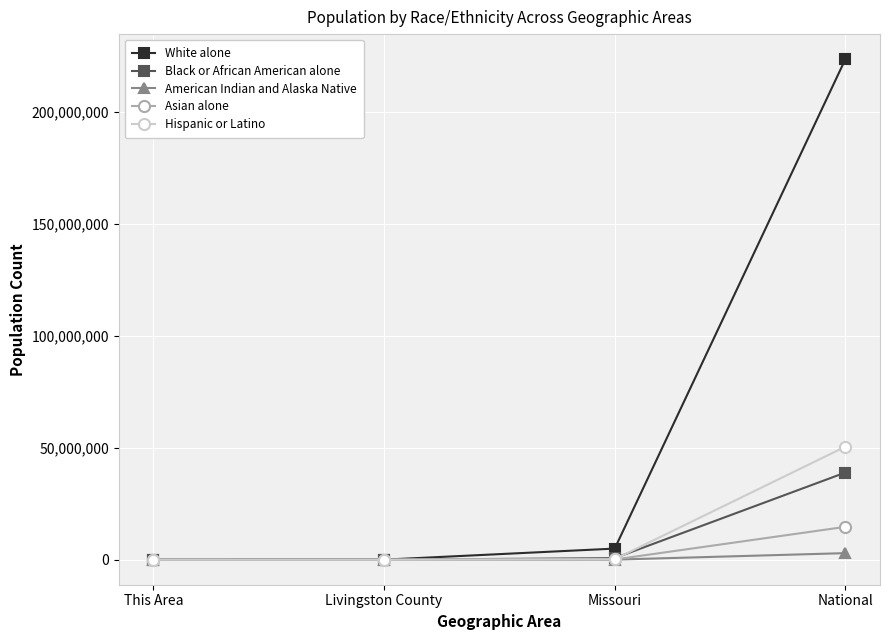

At how many categories does at least one series exceed 164040756?

1